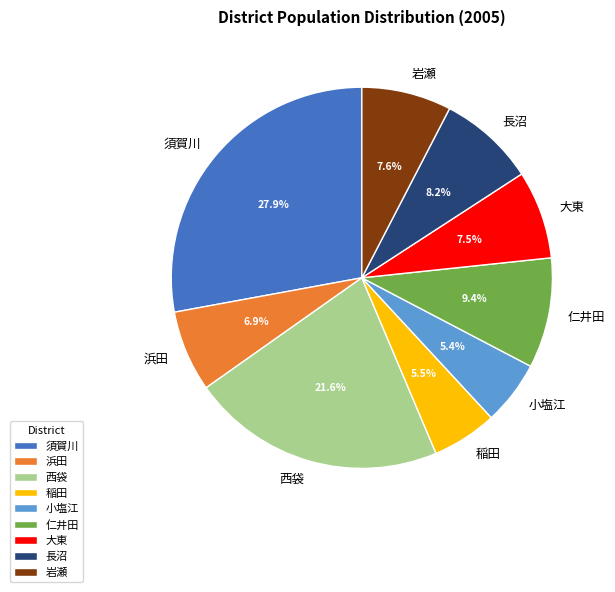

How much of the chart is everything except 仁井田?

90.6%